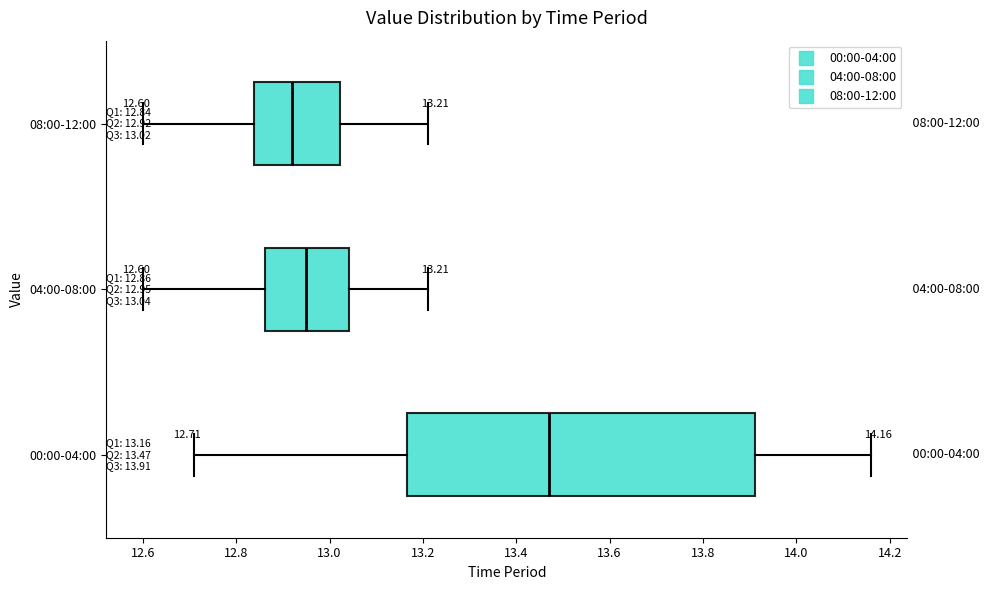

Which box is the widest, from its left edge to its right edge?

00:00-04:00